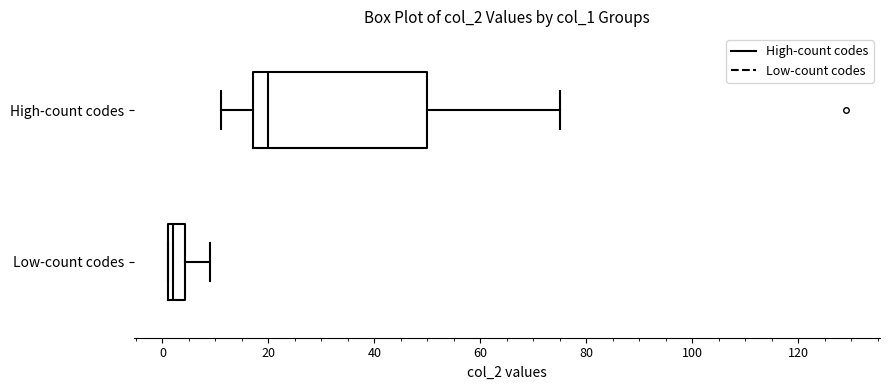

Which box has the furthest to the right median line?

High-count codes